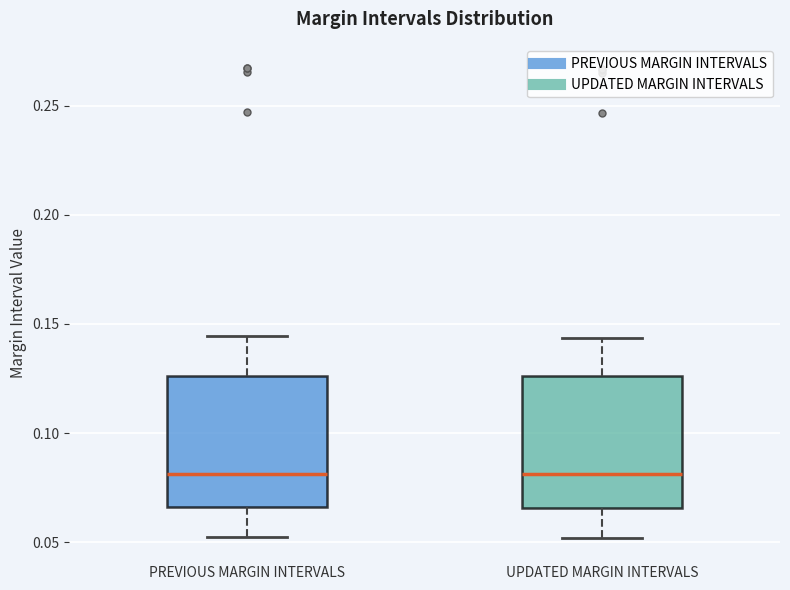

Reading left to right, transcribe this box plot: for each box, give where its median line is, the range the box spans, and where its two whiskers end, as read against the y-axis. The values are not printed on the chart, so give them approximately, as read against the axis.

PREVIOUS MARGIN INTERVALS: median 0.080, box 0.065 to 0.125, whiskers 0.050 to 0.145
UPDATED MARGIN INTERVALS: median 0.080, box 0.065 to 0.125, whiskers 0.050 to 0.145